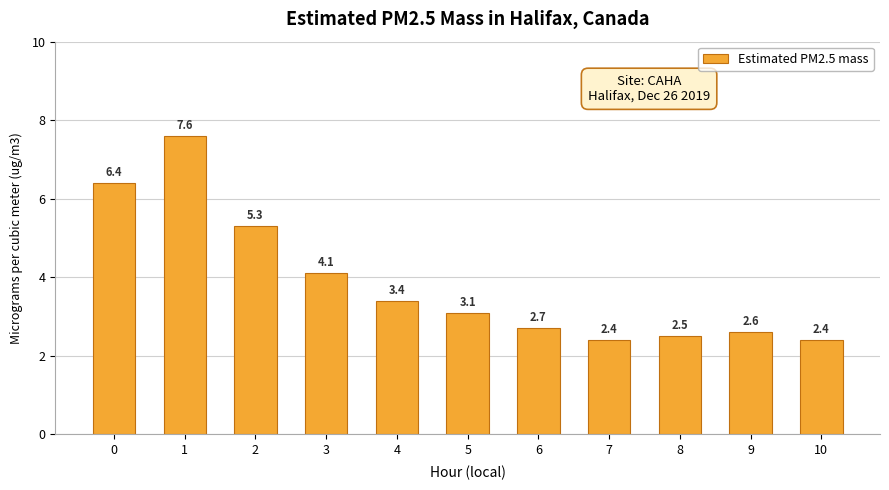

How many bars are there in total?

11